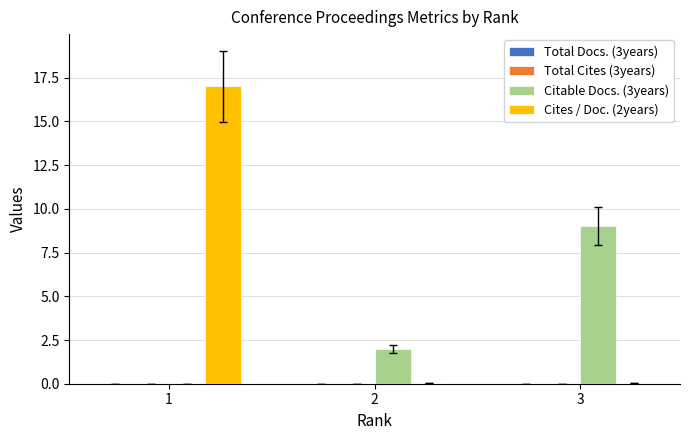

True or false: Cites / Doc. (2years) has a value of 0.1 at 2.

True